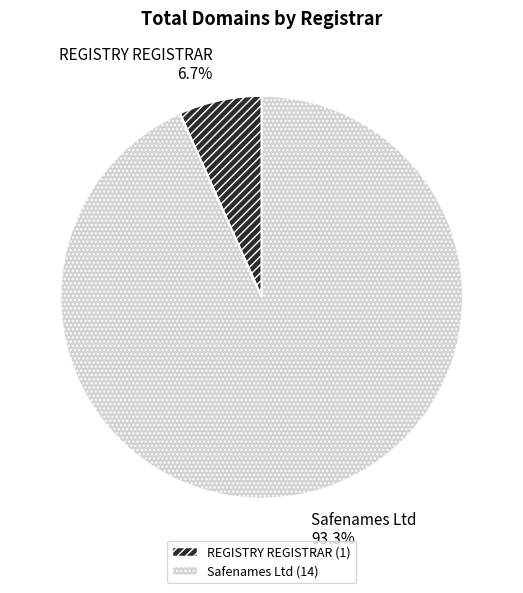

Combined, what portion of the pie is REGISTRY REGISTRAR and Safenames Ltd?

100.0%